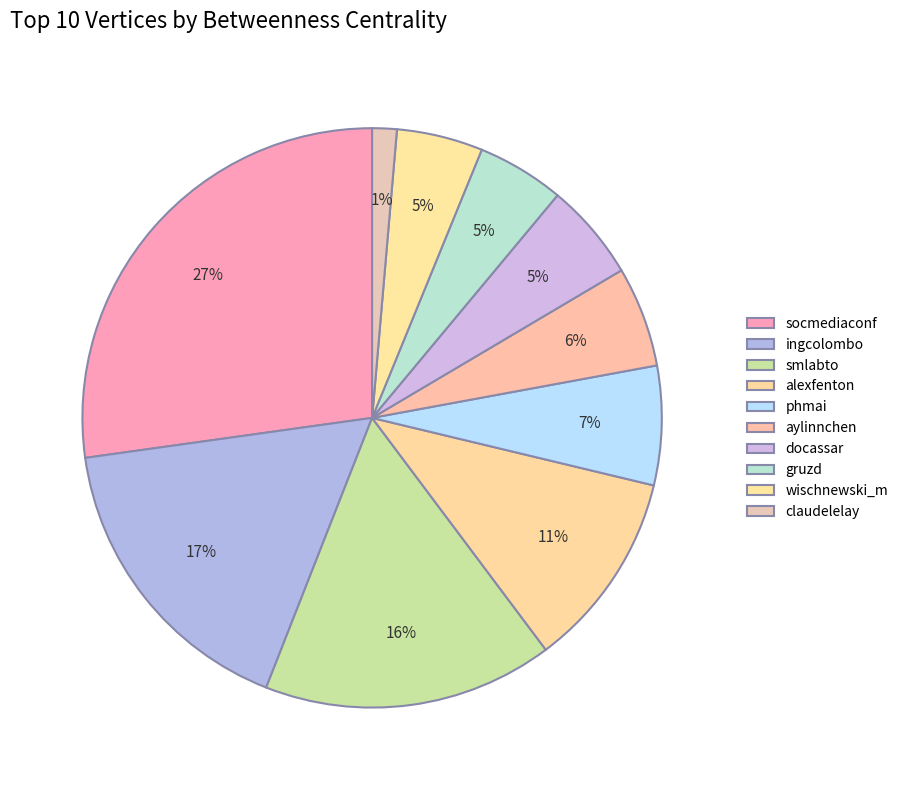

Combined, do alexfenton and gruzd account for over 50%?

No